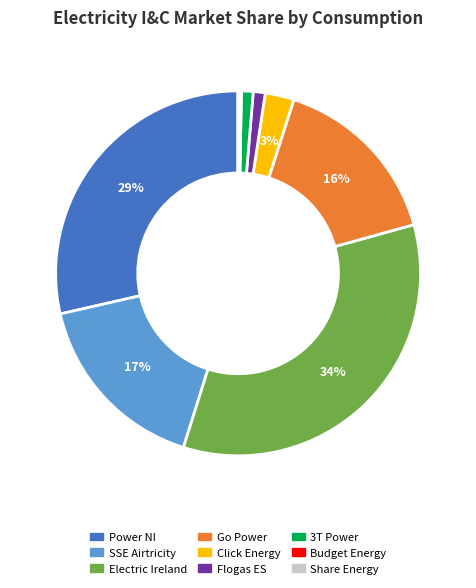

Does Go Power account for over 50% of the chart?

No